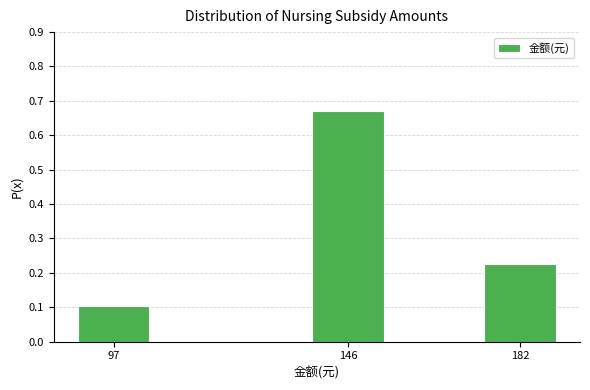

The value at 97 is 0.0. True or false?

False